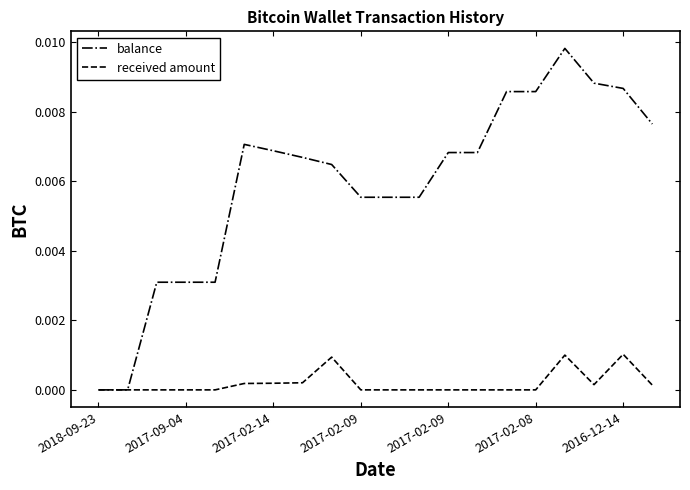

List the series in order of their peak value, lowest first.

received amount, balance